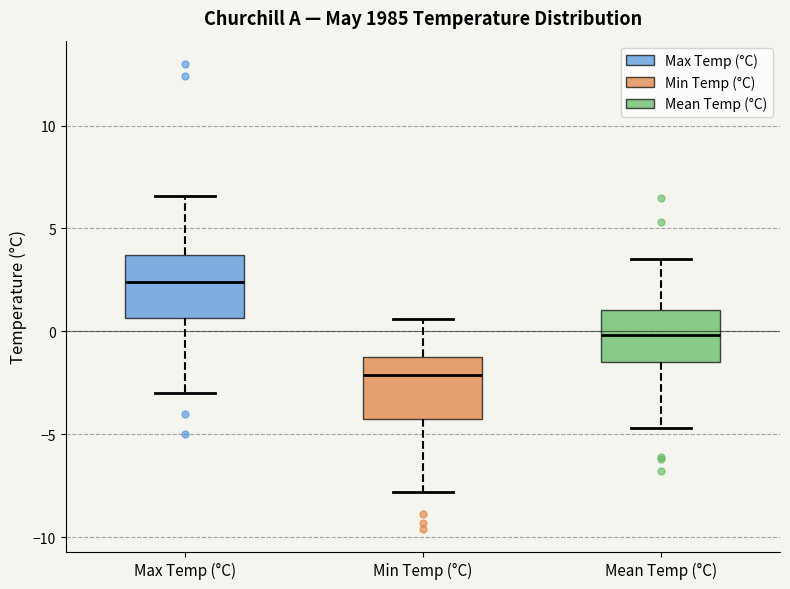

Reading left to right, transcribe this box plot: for each box, give where its median line is, the range the box spans, and where its two whiskers end, as read against the y-axis. The values are not printed on the chart, so give them approximately, as read against the axis.

Max Temp (°C): median 2.5, box 0.5 to 3.5, whiskers -3.0 to 6.5
Min Temp (°C): median -2.0, box -4.0 to -1.0, whiskers -8.0 to 0.5
Mean Temp (°C): median 0.0, box -1.5 to 1.0, whiskers -4.5 to 3.5